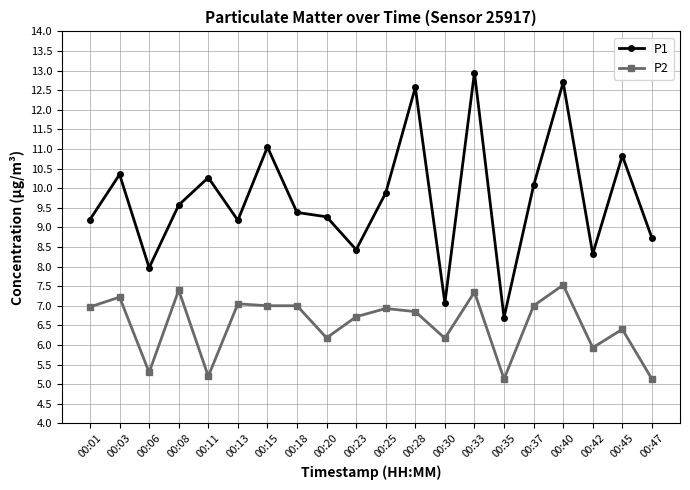

Is it true that P1 equals 14.1 at 00:42?

False